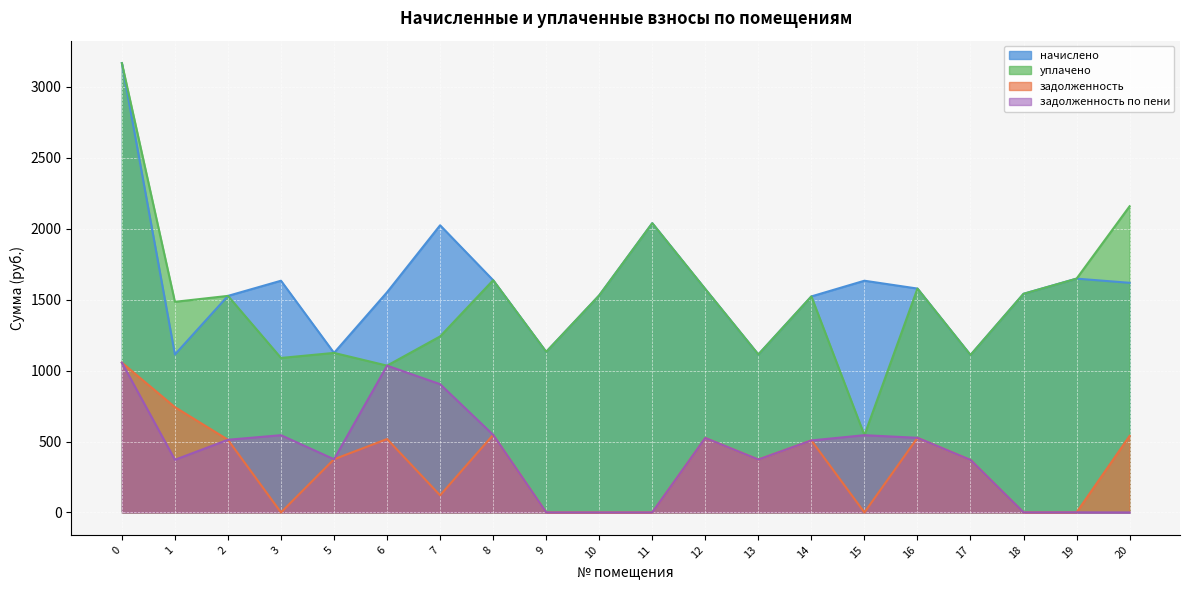

What is the difference between the maximum and minimum values in the уплачено series?

2622.7